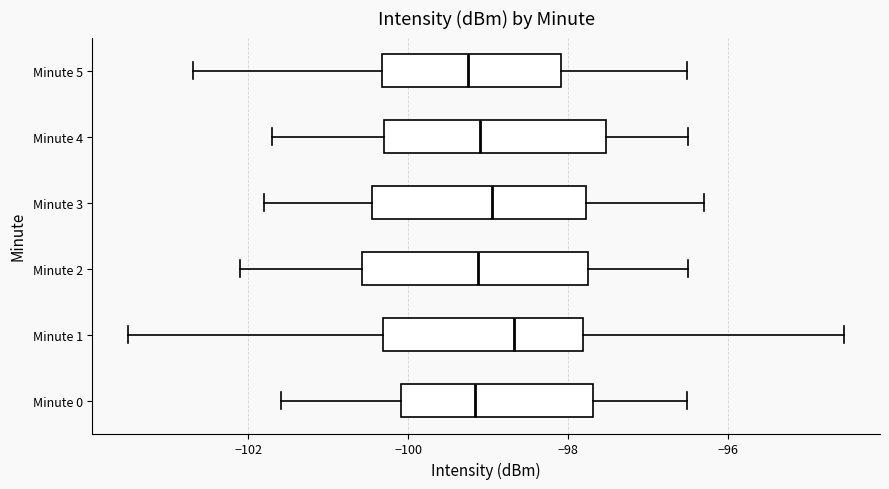

Reading bottom to top, read every box against the x-axis: the position of its median line, the range the box covers, and the ends of its whiskers. The values are not printed on the chart, so give them approximately, as read against the axis.

Minute 0: median -99.2, box -100.0 to -97.6, whiskers -101.6 to -96.6
Minute 1: median -98.6, box -100.4 to -97.8, whiskers -103.4 to -94.6
Minute 2: median -99.2, box -100.6 to -97.8, whiskers -102.0 to -96.4
Minute 3: median -99.0, box -100.4 to -97.8, whiskers -101.8 to -96.2
Minute 4: median -99.0, box -100.2 to -97.6, whiskers -101.6 to -96.4
Minute 5: median -99.2, box -100.4 to -98.0, whiskers -102.6 to -96.6